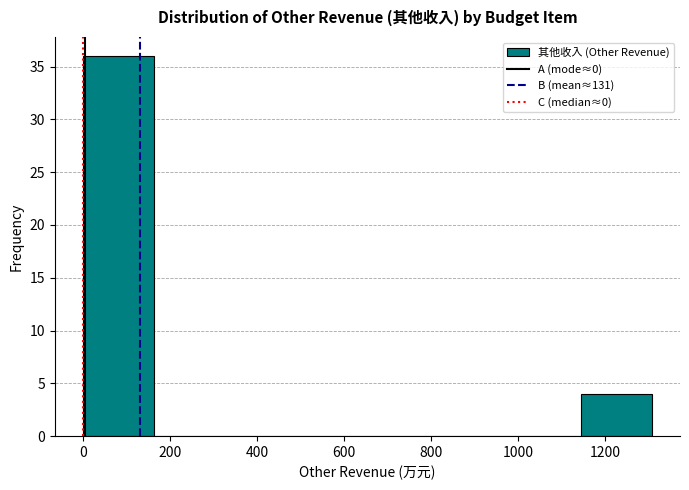

How tall is the bar that spans 0 to 160 on the x-axis? Neither the bar edges nor the heights are printed on the chart, so give them approximately, as read against the axes.

36